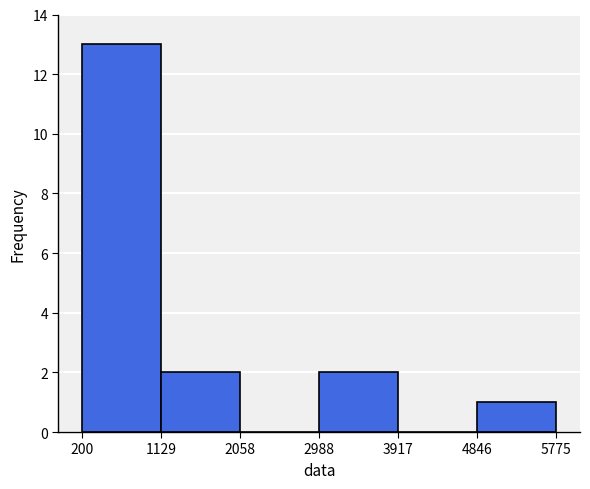

What is the height of the bar covering 1129 to 2058 on the x-axis? The values are not printed on the chart, so give them approximately, as read against the axis.

2